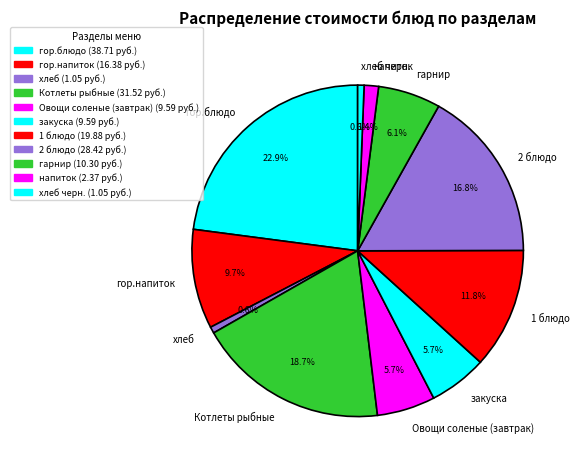

What percentage do Овощи соленые (завтрак) and 1 блюдо together represent?

17.5%